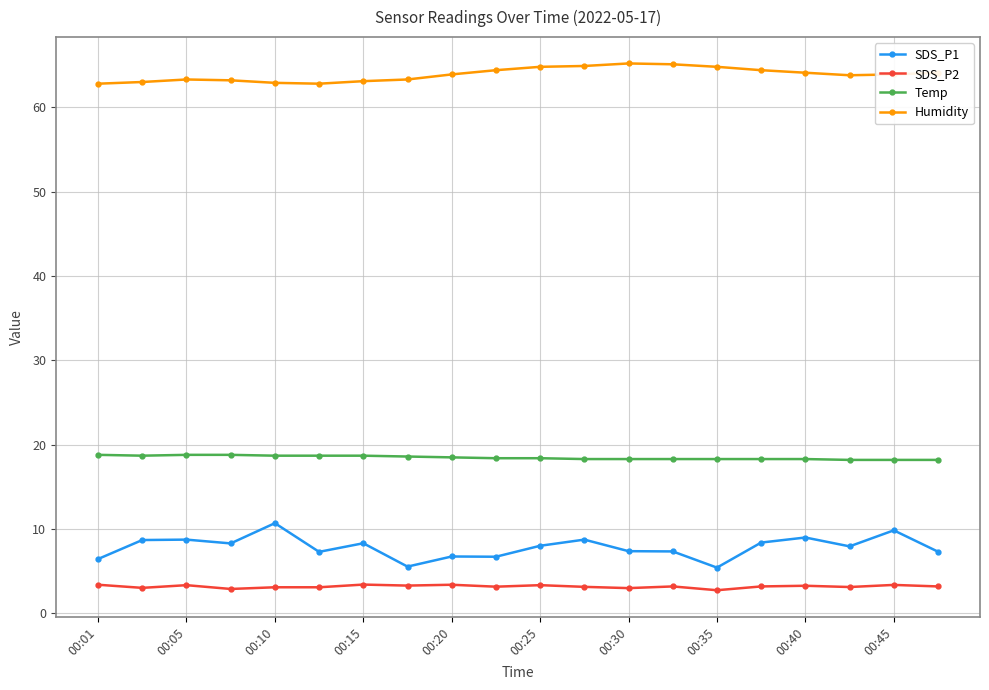

True or false: Temp and SDS_P2 cross at least once.

False